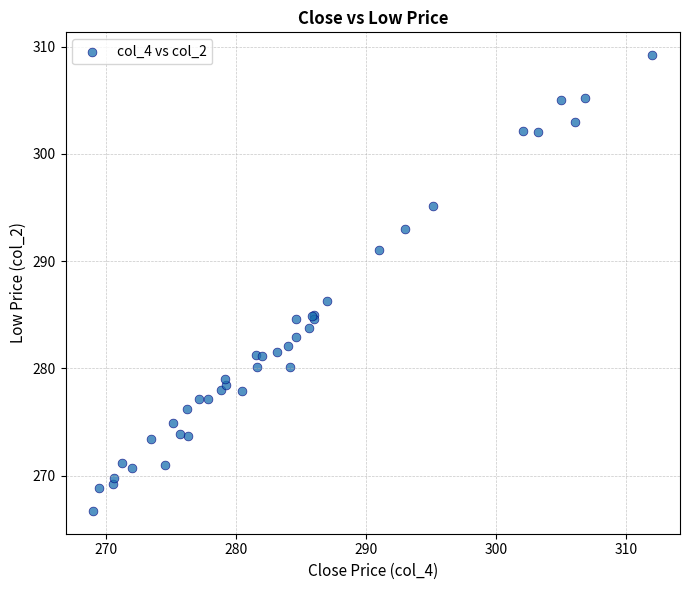

What Y value in the scatter plot is closest to 287?

286.3